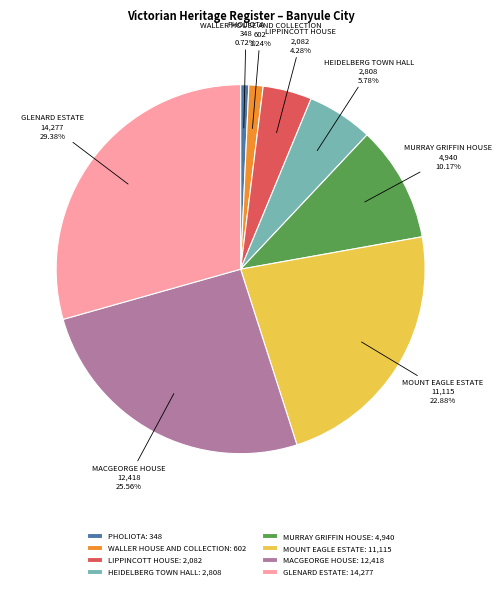

Which slice is the largest?

GLENARD ESTATE